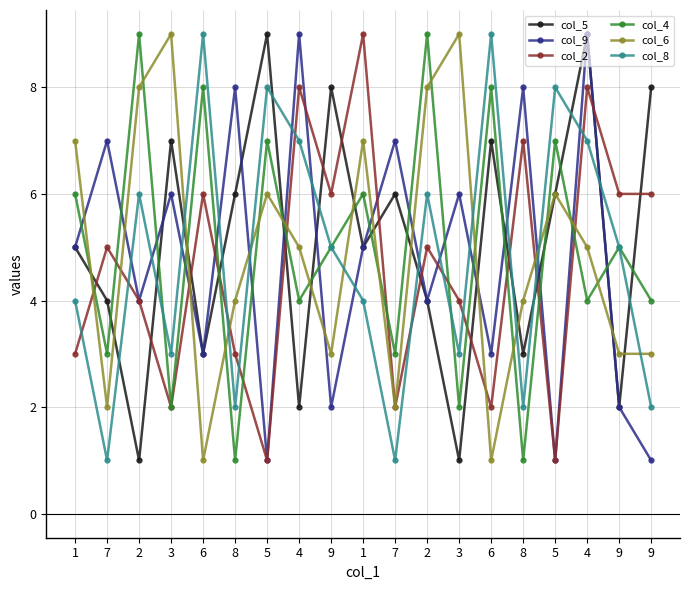

The value of col_6 at 8 is 4. True or false?

True